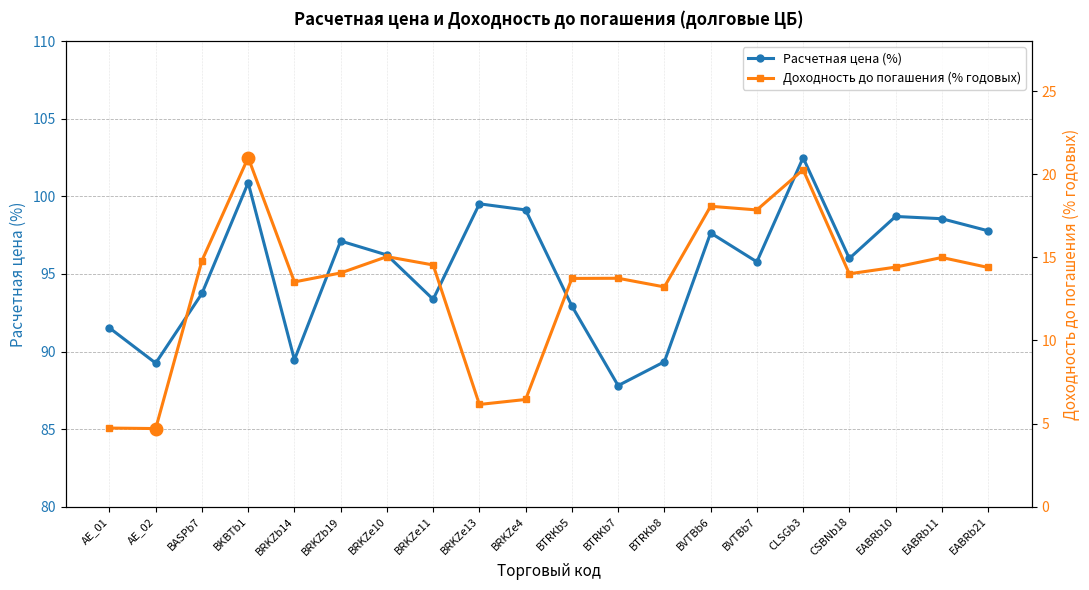

The Доходность до погашения (% годовых) series shows 14.0 at CSBNb18. True or false?

True